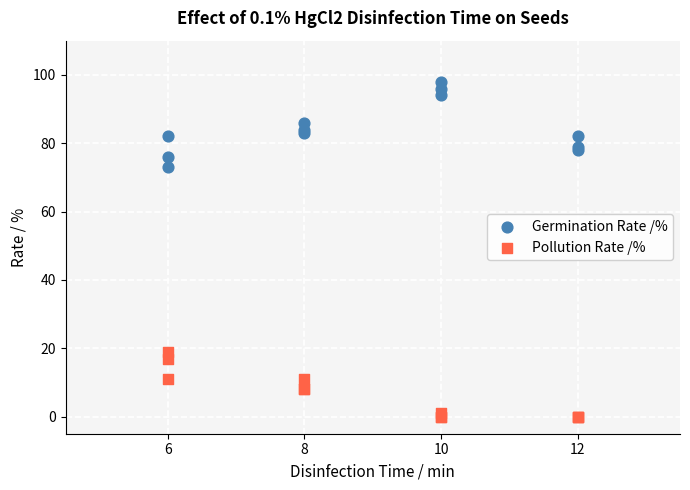

What is the X range (max minus min) for the scatter plot?

6